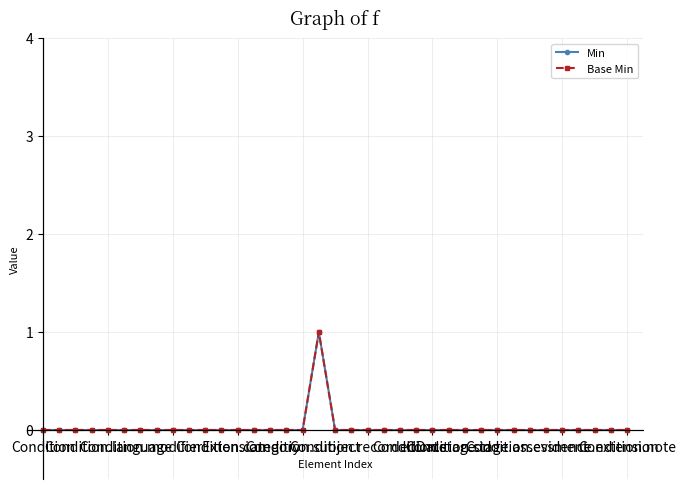

True or false: Min and Base Min cross at least once.

False